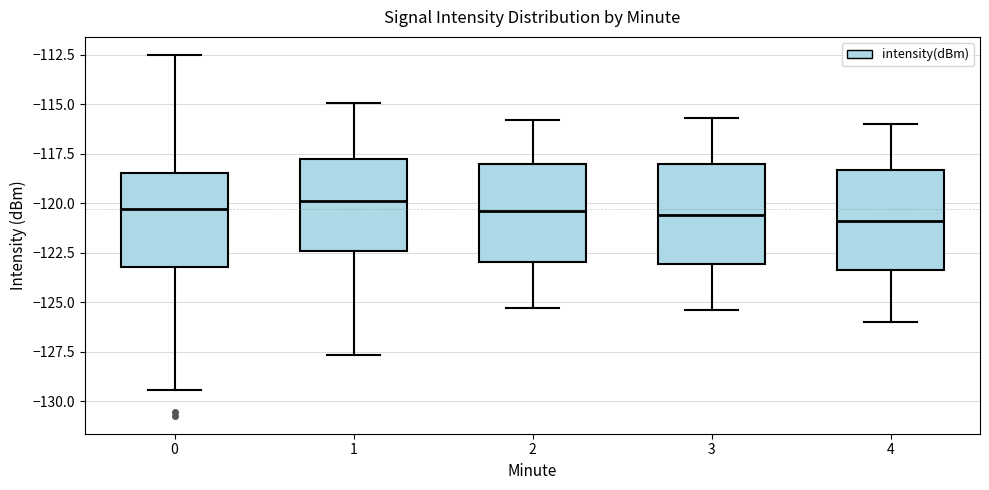

Where does the lower whisker of the box at x = 1 end on the y-axis? The values are not printed on the chart, so give them approximately, as read against the axis.

-127.5